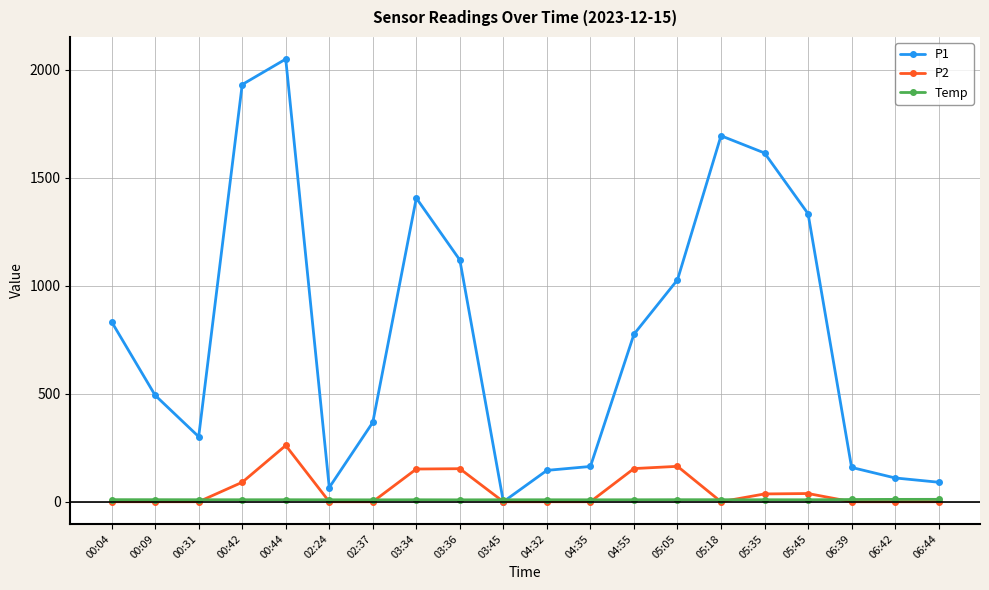

Which category has the highest value across all series?

00:44